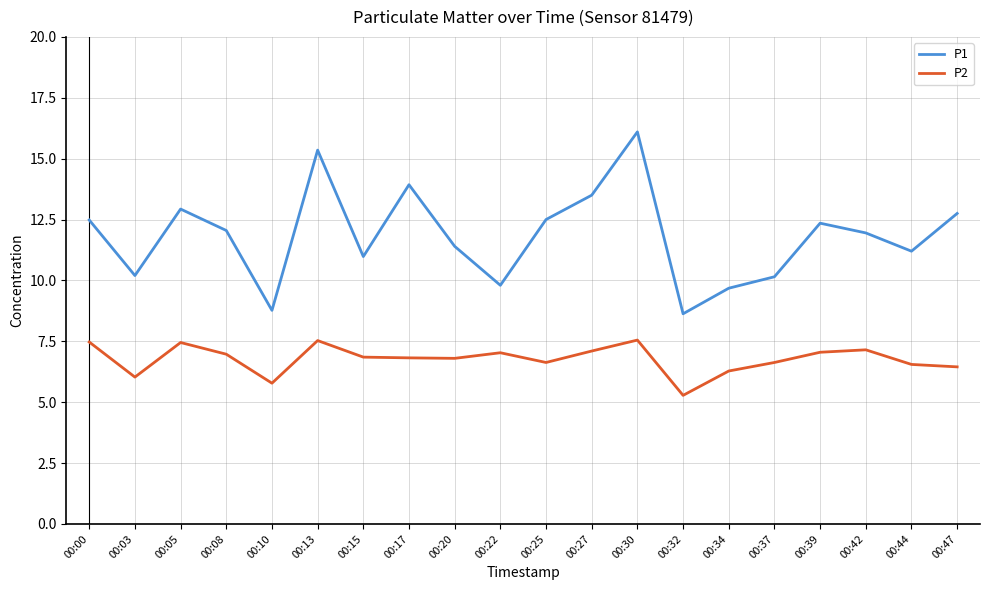

At 00:47, list the series in order from smallest to largest.

P2, P1